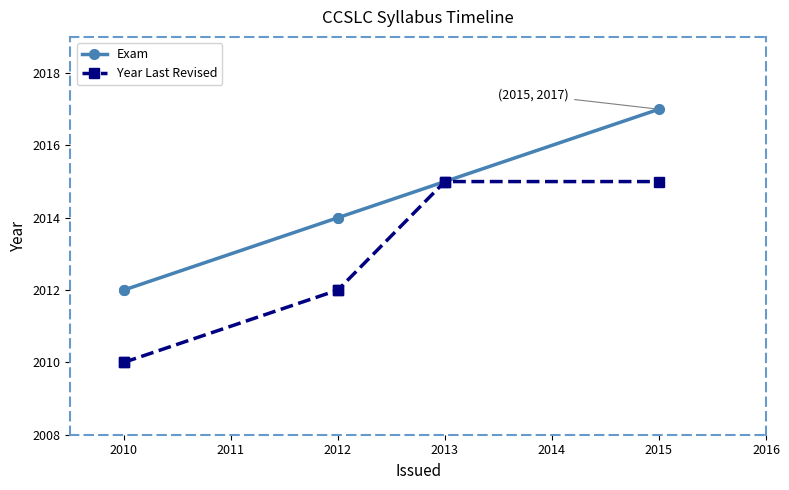

Count the number of data series in this chart.

2